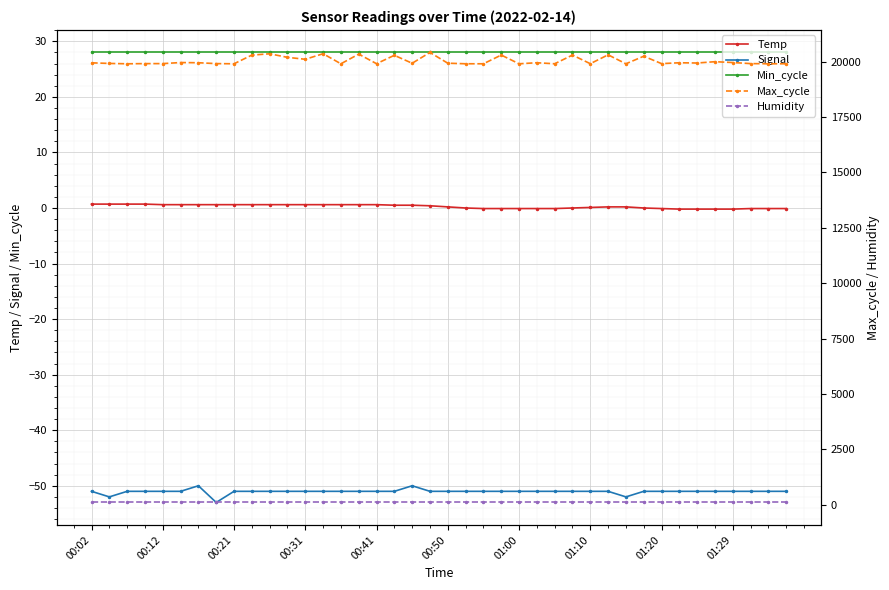

True or false: Min_cycle and Signal intersect in this chart.

False